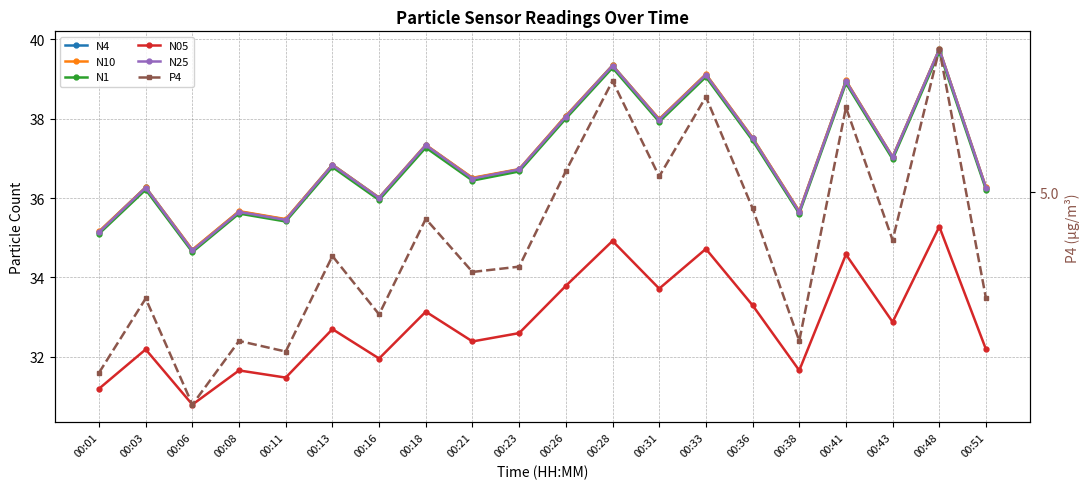

How many series are shown in this chart?

6